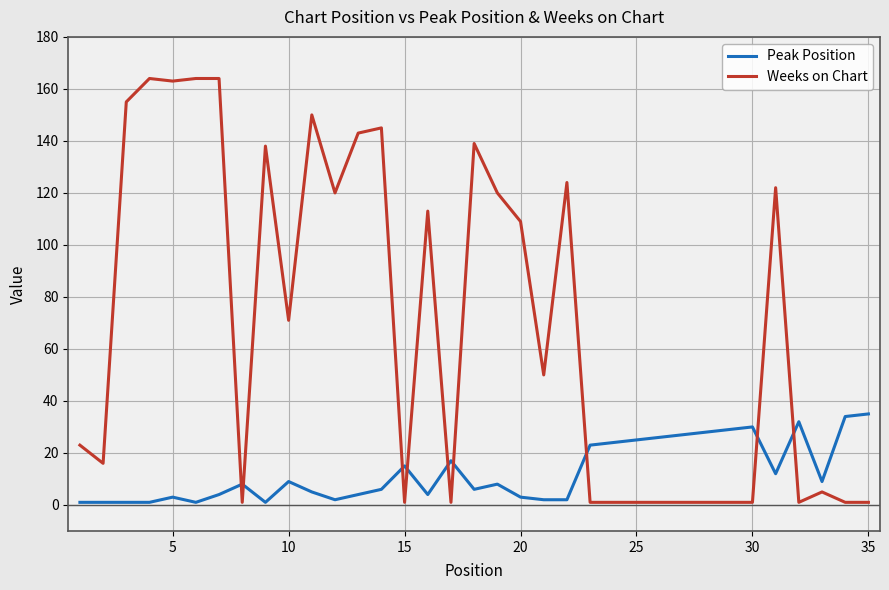

What are all the series names shown in the legend?

Peak Position, Weeks on Chart